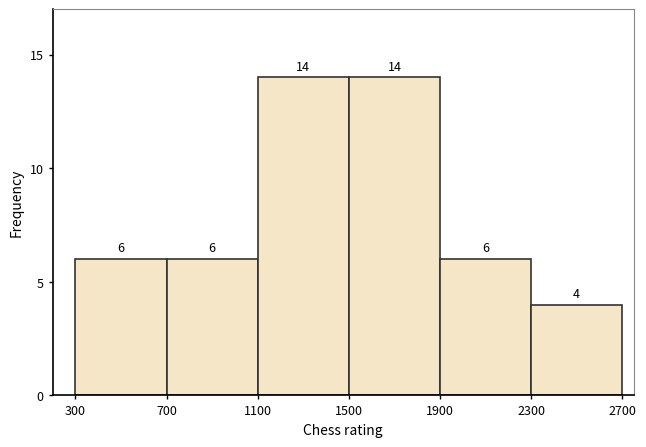

What is the height of the bar covering 2300 to 2700 on the x-axis?

4